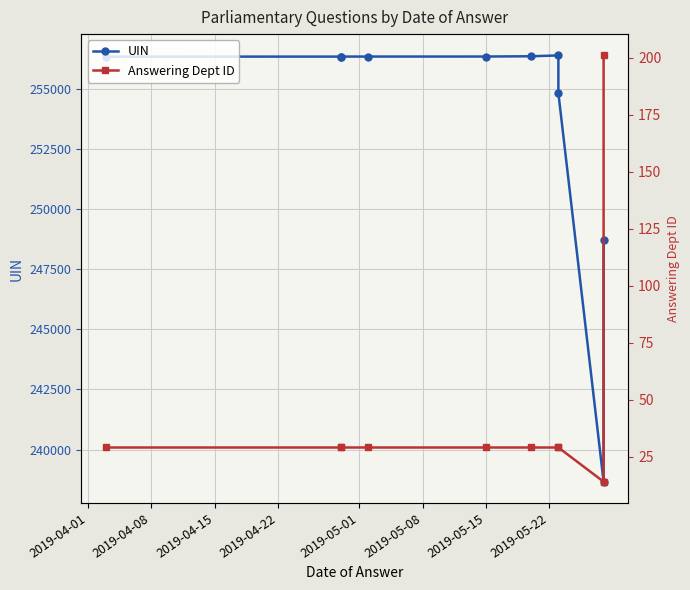

Which series has the largest range (max minus min)?

UIN